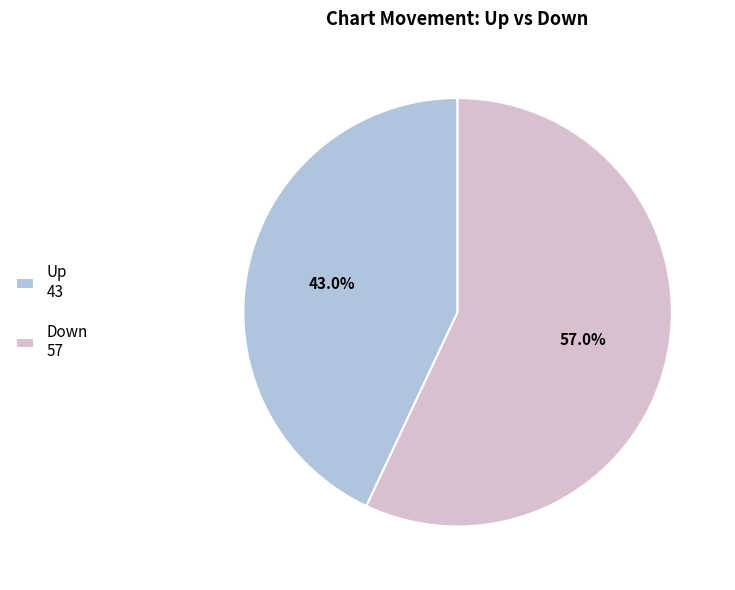

How many segments does this pie chart have?

2